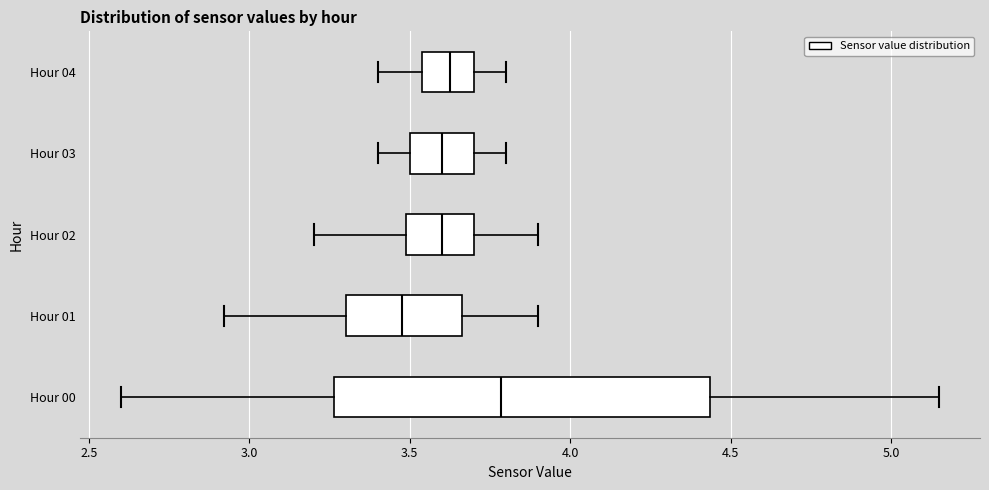

Comparing the boxes themselves (not the whiskers), which one is the widest?

Hour 00